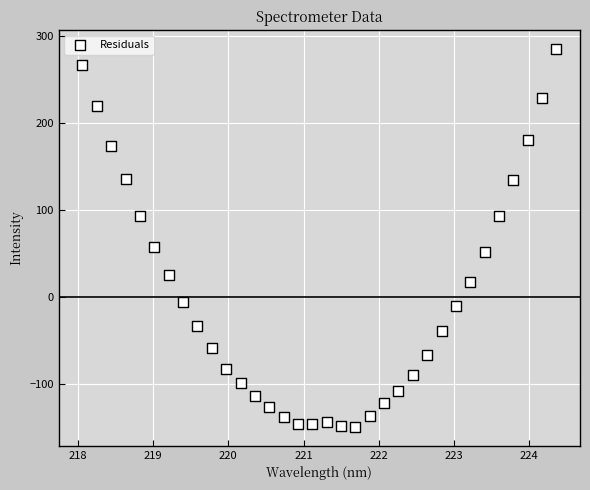

What is the range of X values (max minus min)?

6.3